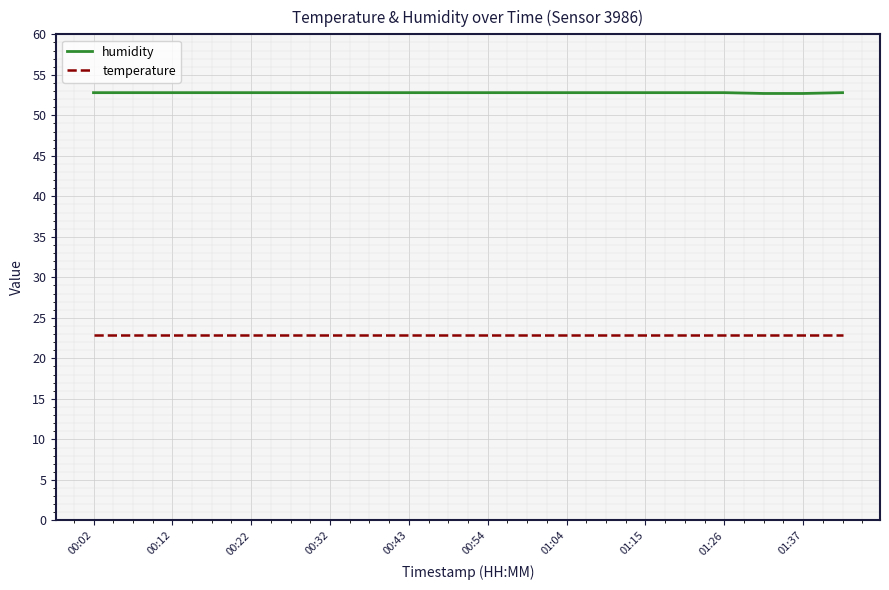

What is the difference between the second highest and second lowest values in the humidity series?

0.1